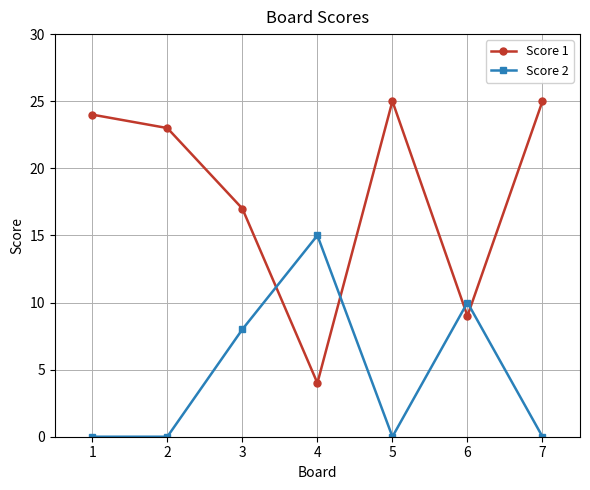

Rank the series by their maximum value, from lowest to highest.

Score 2, Score 1